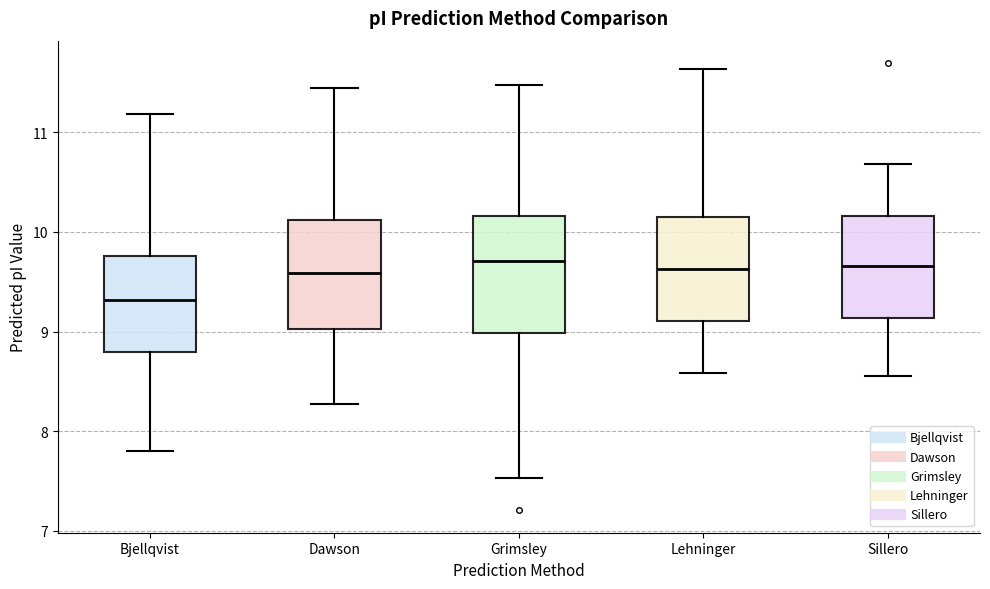

Reading left to right, read every box against the y-axis: the position of its median line, the range the box covers, and the ends of its whiskers. The values are not printed on the chart, so give them approximately, as read against the axis.

Bjellqvist: median 9.3, box 8.8 to 9.8, whiskers 7.8 to 11.2
Dawson: median 9.6, box 9.0 to 10.1, whiskers 8.3 to 11.4
Grimsley: median 9.7, box 9.0 to 10.2, whiskers 7.5 to 11.5
Lehninger: median 9.6, box 9.1 to 10.1, whiskers 8.6 to 11.6
Sillero: median 9.7, box 9.1 to 10.2, whiskers 8.6 to 10.7